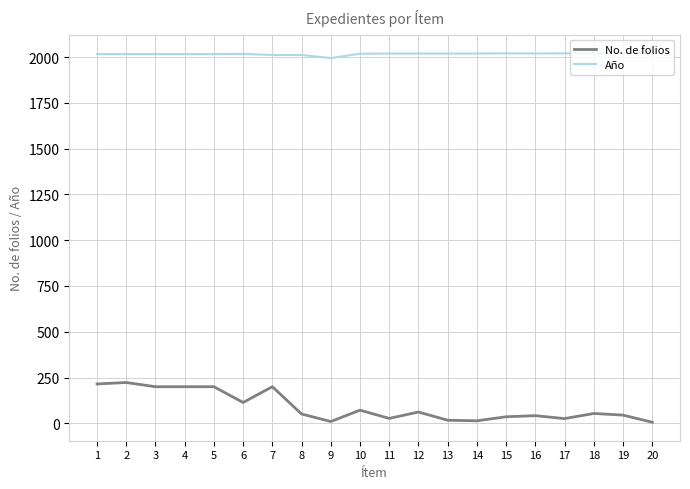

The Año series shows 2017 at 6. True or false?

True